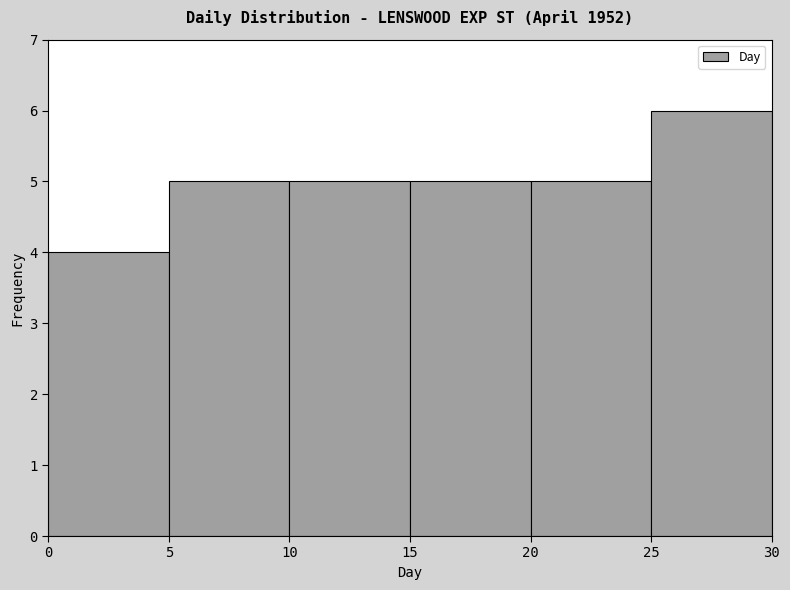

Reading left to right, transcribe this chart: for each bar, give the range it covers on the x-axis and its height. The values are not printed on the chart, so give them approximately, as read against the axis.

0 to 5: 4
5 to 10: 5
10 to 15: 5
15 to 20: 5
20 to 25: 5
25 to 30: 6